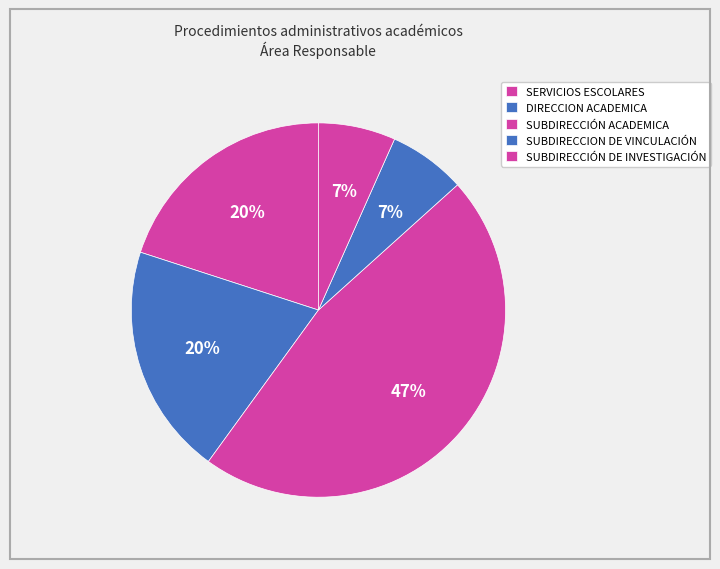

How many slices are in this pie chart?

5